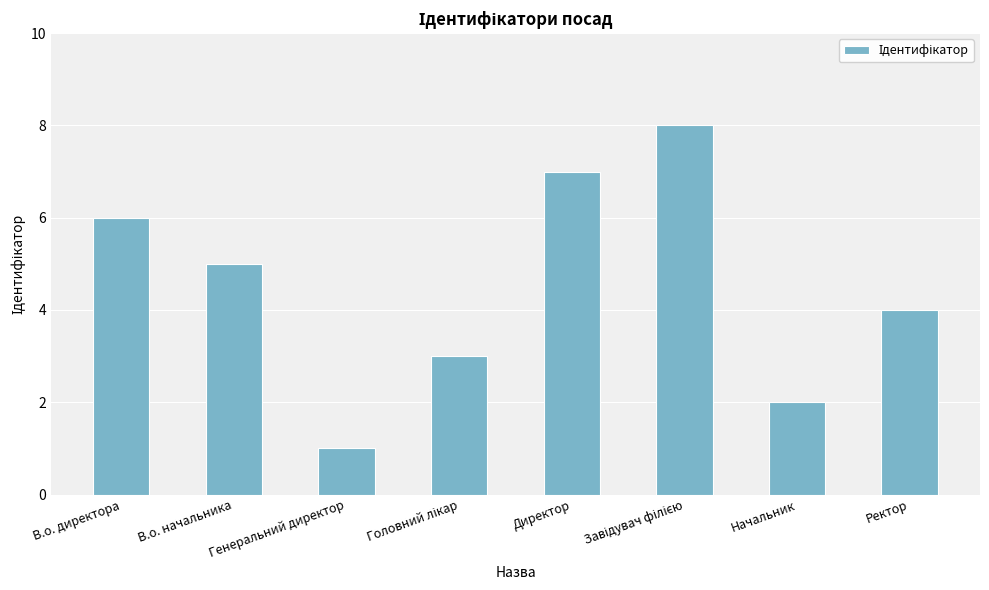

Are the bars grouped side by side (vs. stacked)?

No